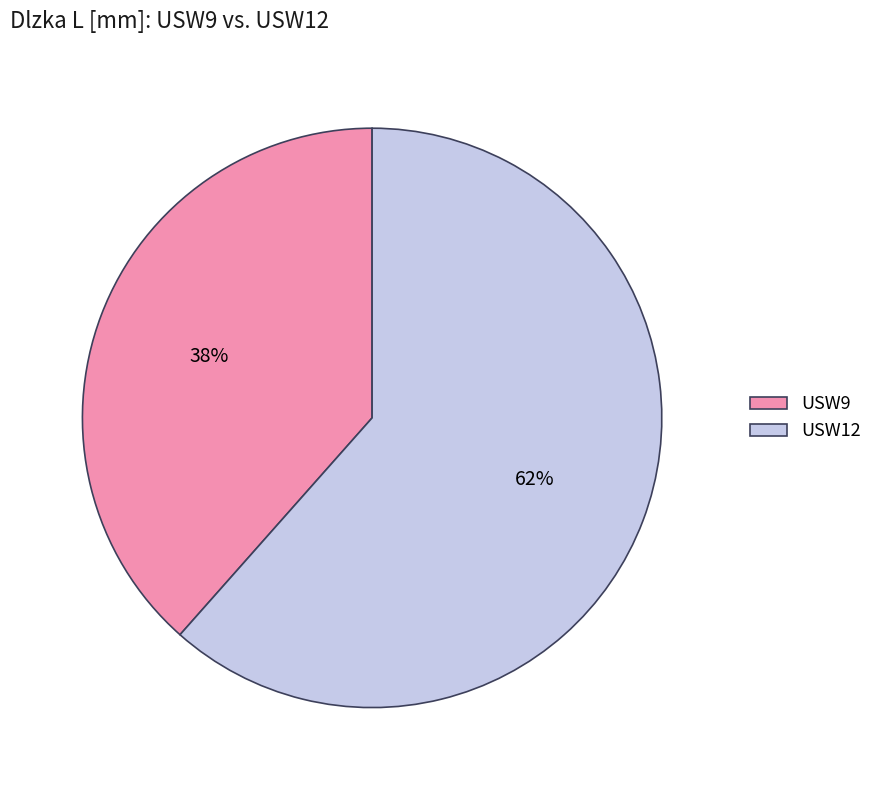

Count the number of slices in the pie.

2